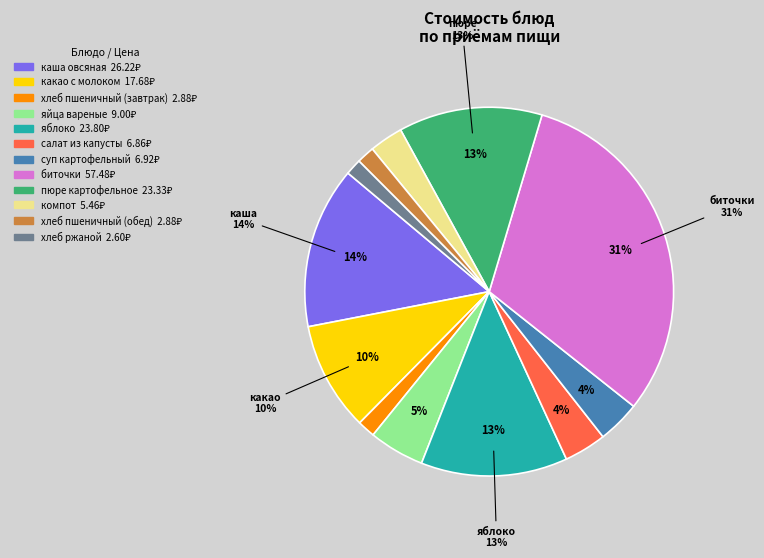

How many segments does this pie chart have?

12